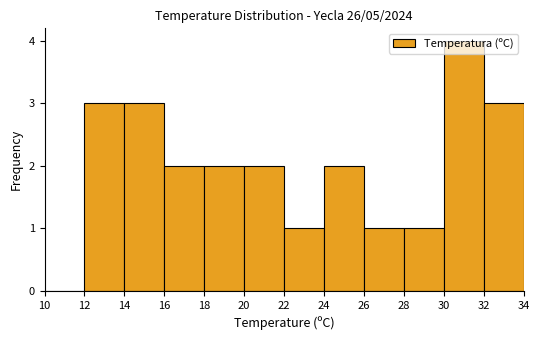

How tall is the bar that spans 16 to 18 on the x-axis? The values are not printed on the chart, so give them approximately, as read against the axis.

2